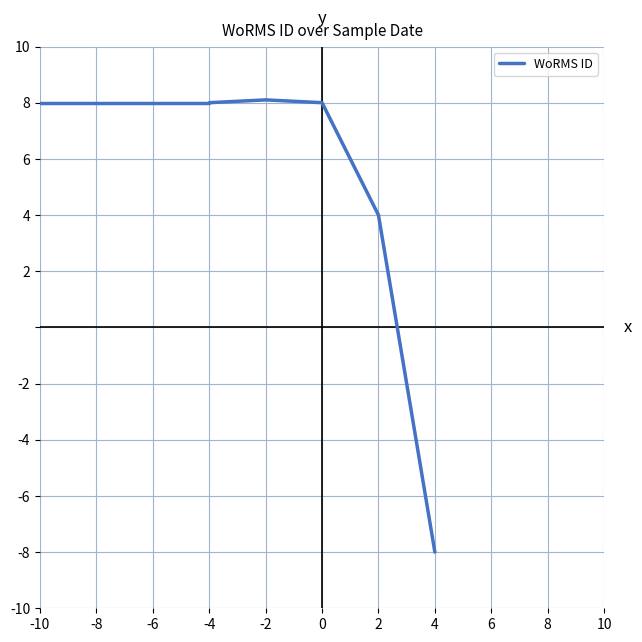

Which label corresponds to the smallest value in the chart?

4